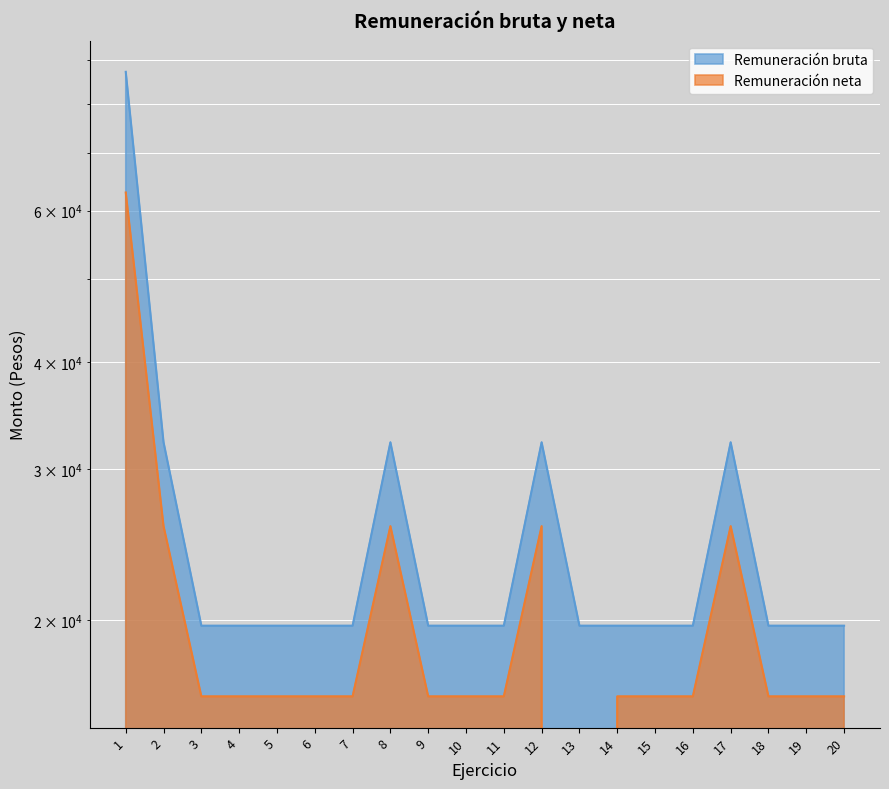

At which category does the chart reach its peak across all series?

1